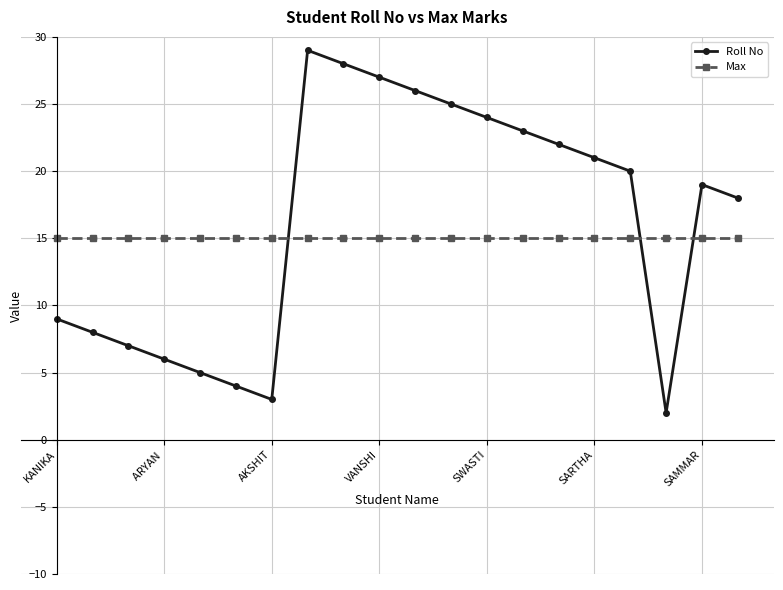

Rank the series by their maximum value, from highest to lowest.

Roll No, Max